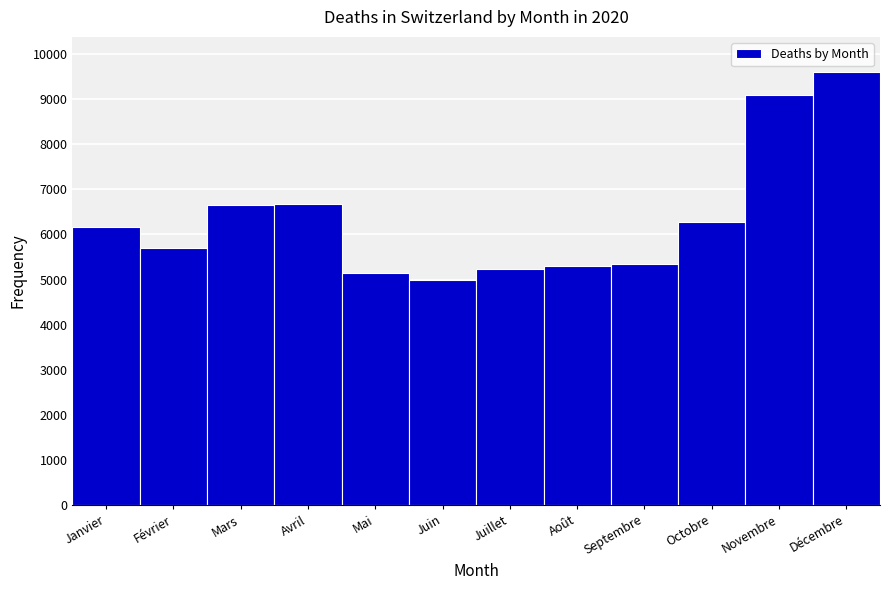

What is the label of the 5th bar from the right?

Août